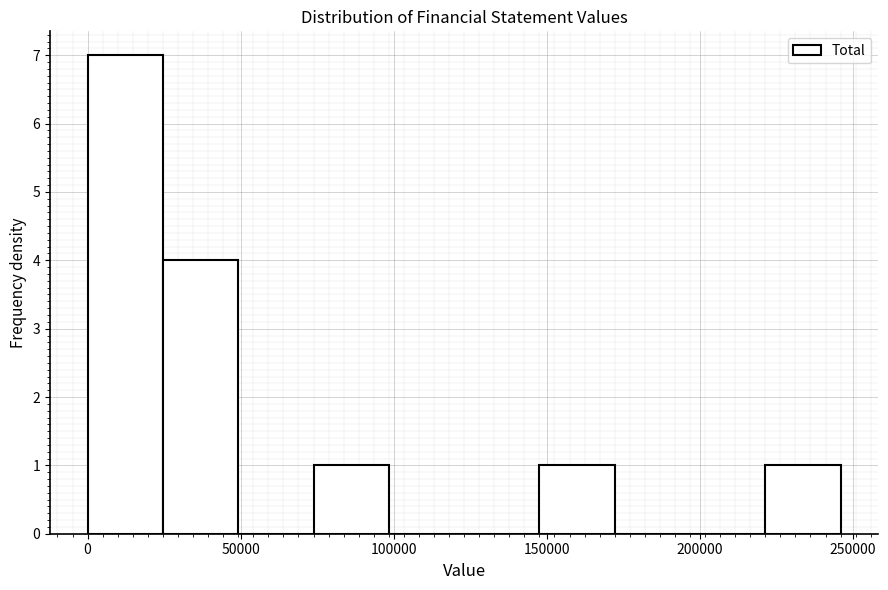

Reading left to right, list every bar in this chart as the range it spans on the x-axis followed by its height. Neither the bar edges nor the heights are printed on the chart, so give them approximately, as read against the axes.

0 to 25000: 7
25000 to 50000: 4
50000 to 75000: 0
75000 to 100000: 1
100000 to 125000: 0
125000 to 150000: 0
150000 to 170000: 1
170000 to 195000: 0
195000 to 220000: 0
220000 to 245000: 1